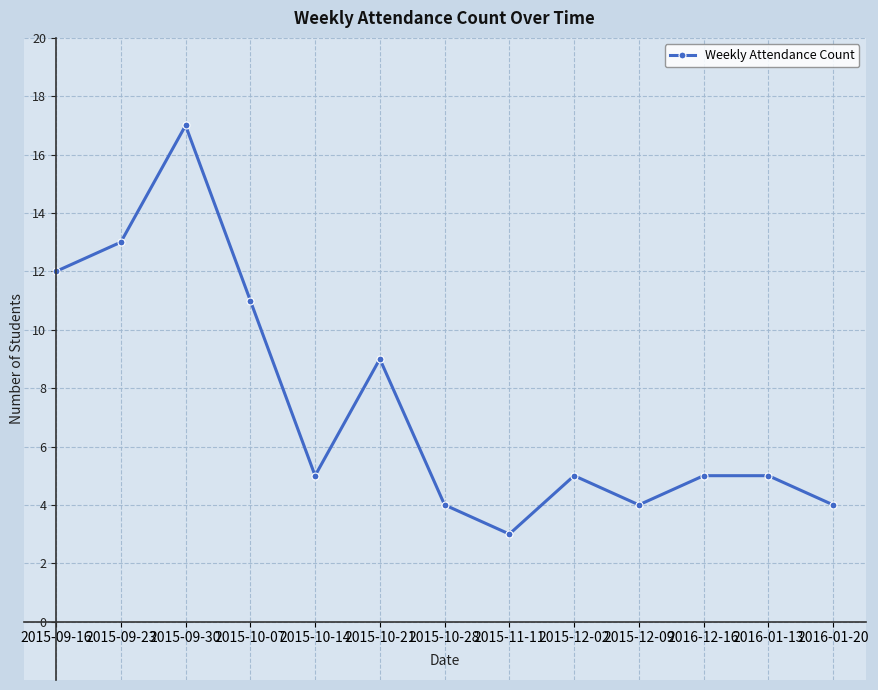

How many interior local valleys (lower than both neighbors) does the data have?

3